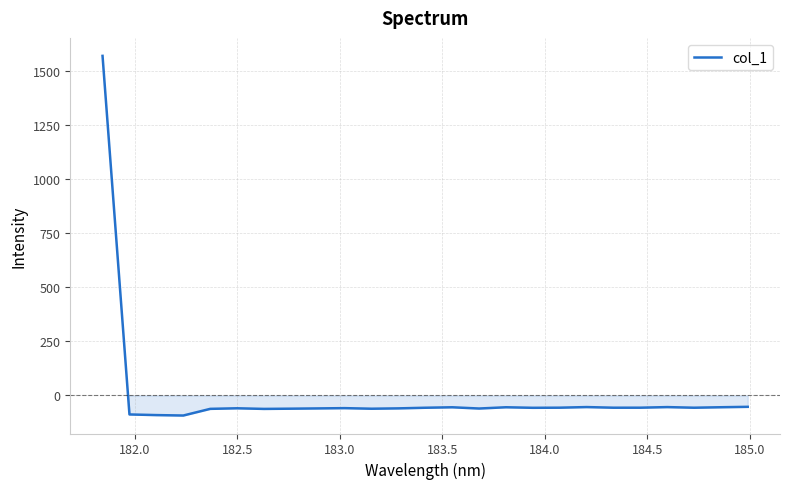

What is the maximum value shown in the chart?

1570.7